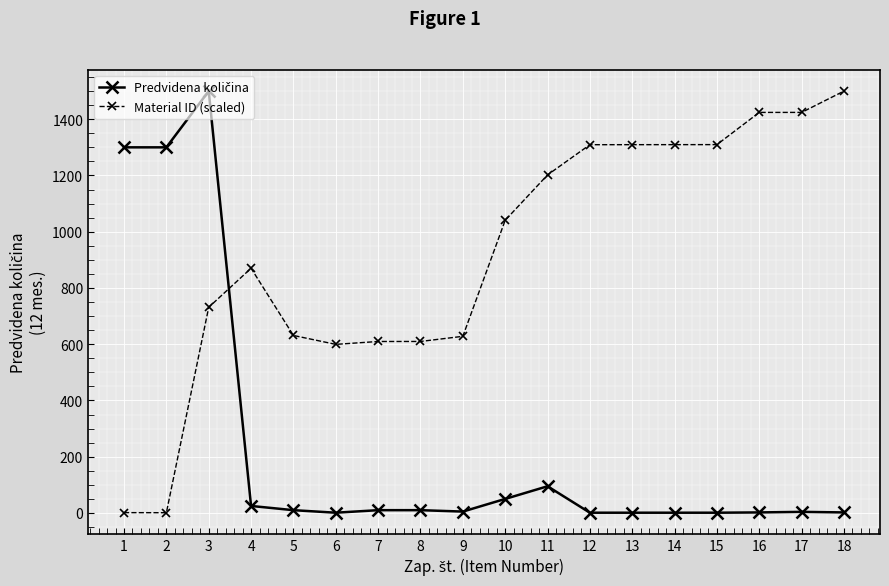

Between 2 and 3, which series saw the biggest shift?

Material ID (scaled)